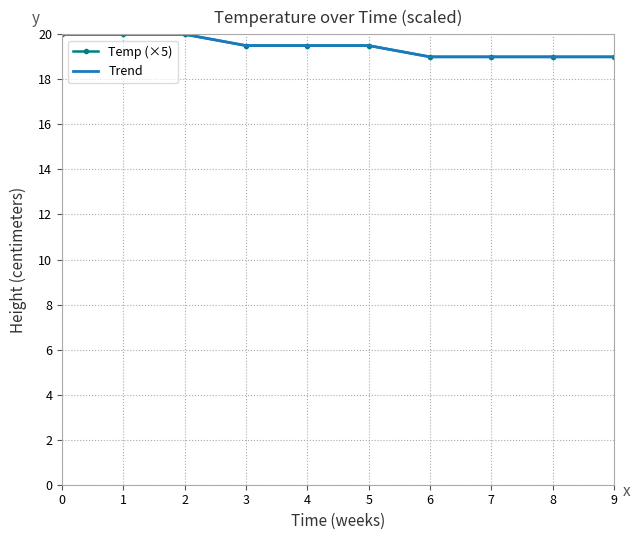

True or false: Trend and Temp (×5) intersect in this chart.

False